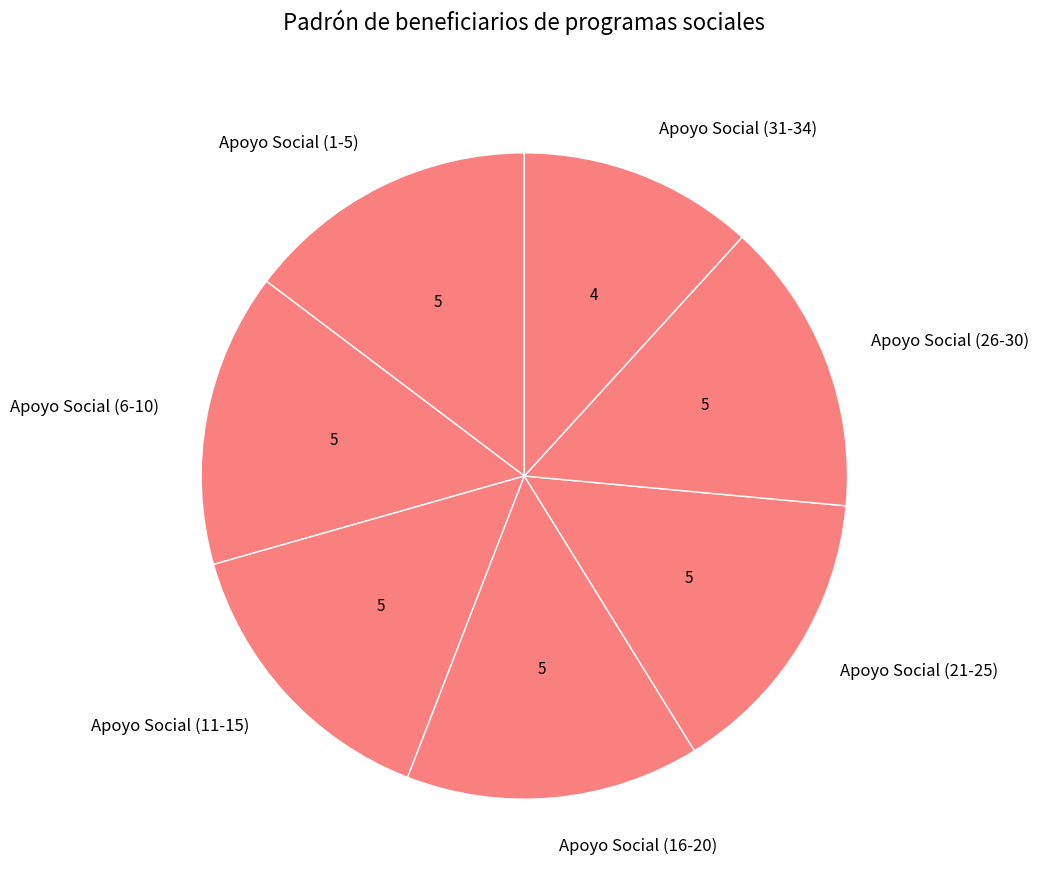

Which category has the smallest portion of the pie?

Apoyo Social (31-34)